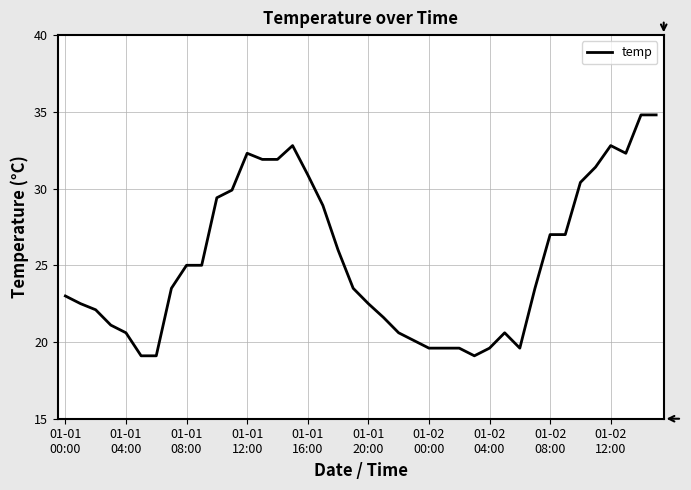

What is the difference between the maximum and minimum values?

15.7